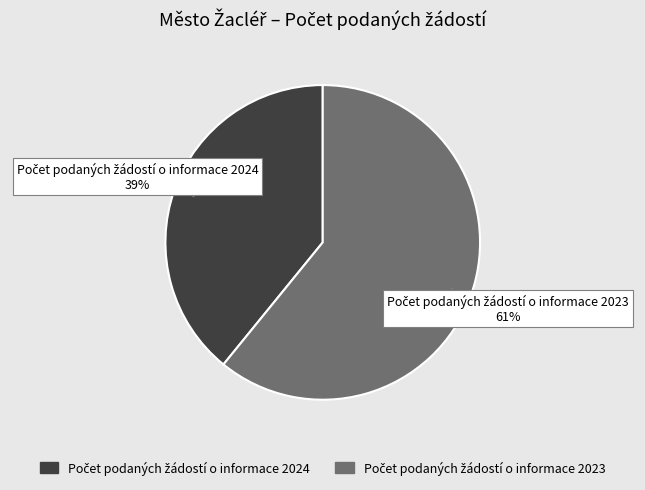

Is there any slice that represents more than half of the pie?

Yes